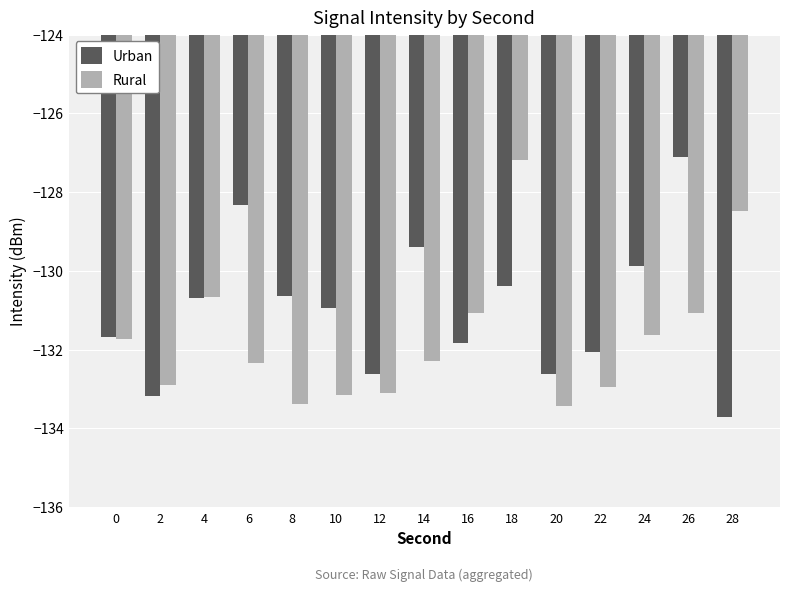

Where is Rural nearest to the value -130?

4